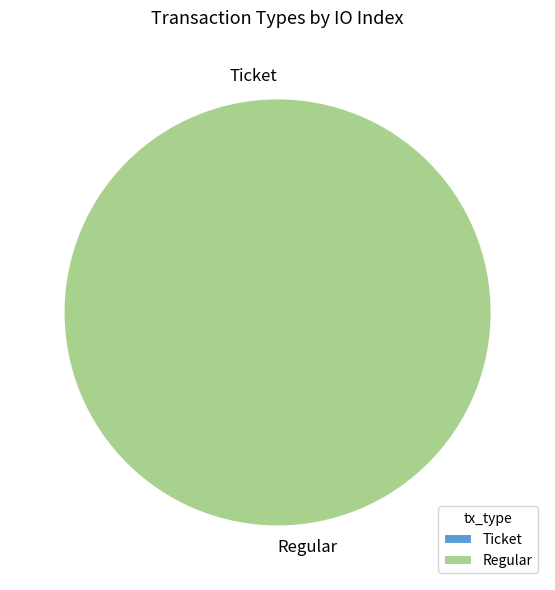

Between Regular and Ticket, which is larger?

Regular